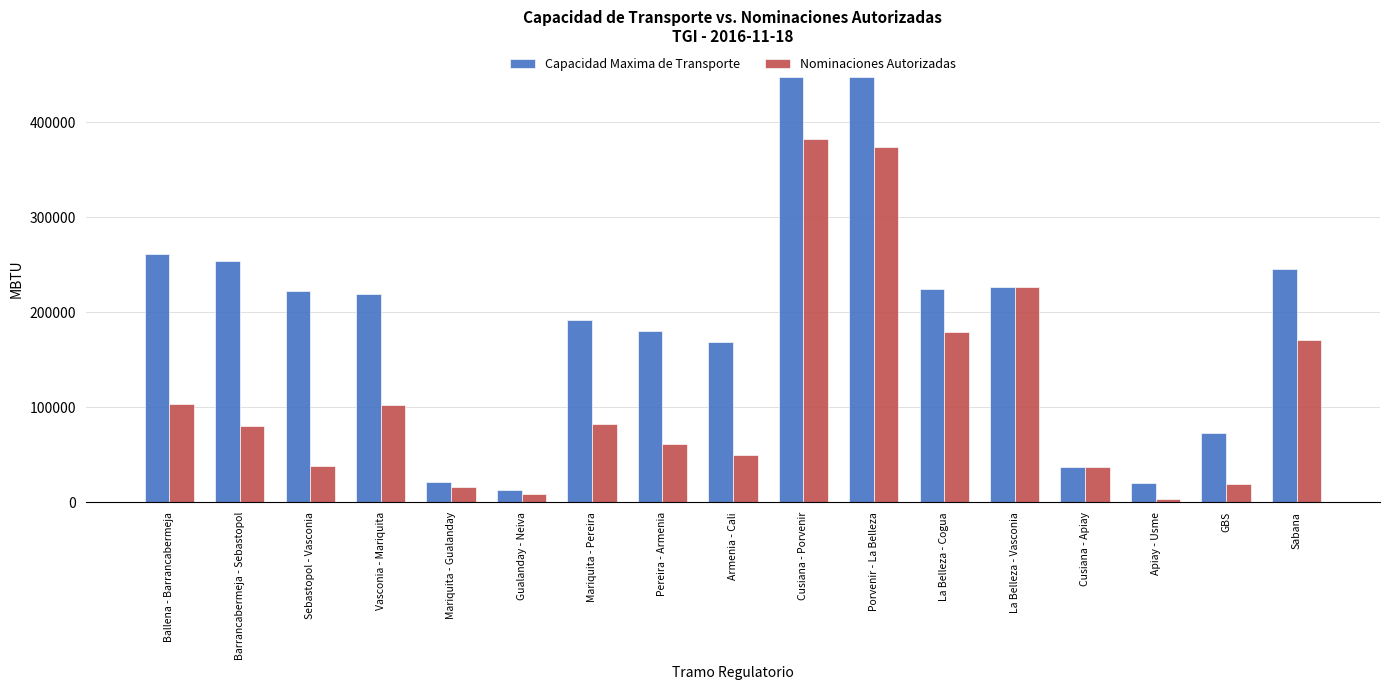

What value does the Nominaciones Autorizadas series have at Ballena - Barrancabermeja?

103352.0